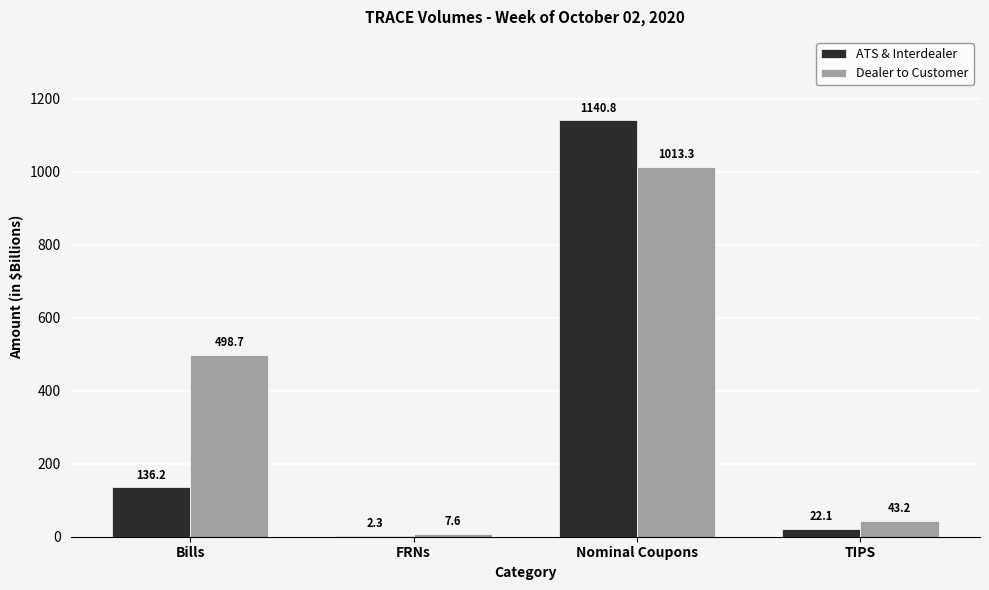

What is the approximate value of Dealer to Customer at FRNs?

7.6